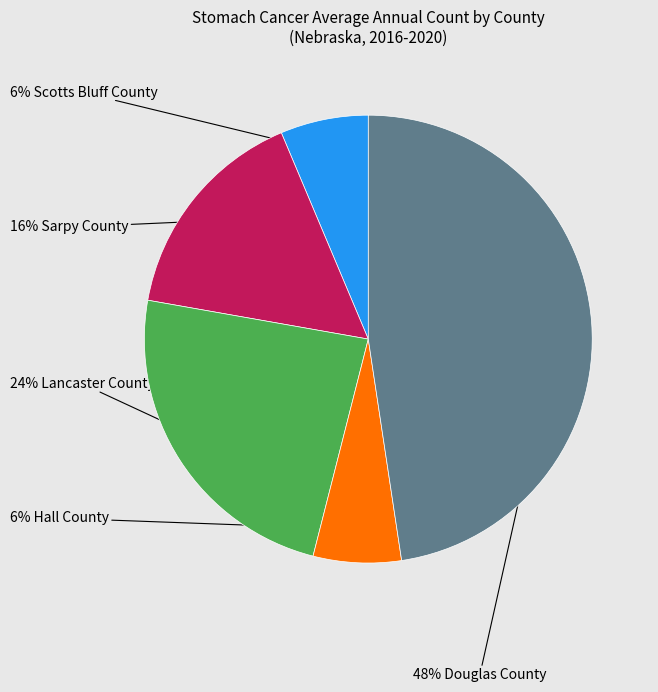

How many segments does this pie chart have?

5